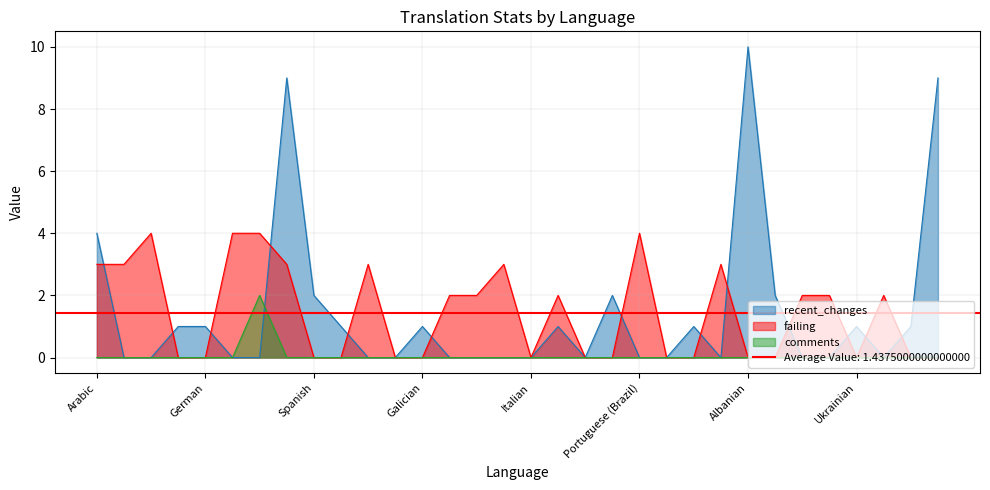

In recent_changes, how many points are higher than both neighbors (excluding endpoints)?

7